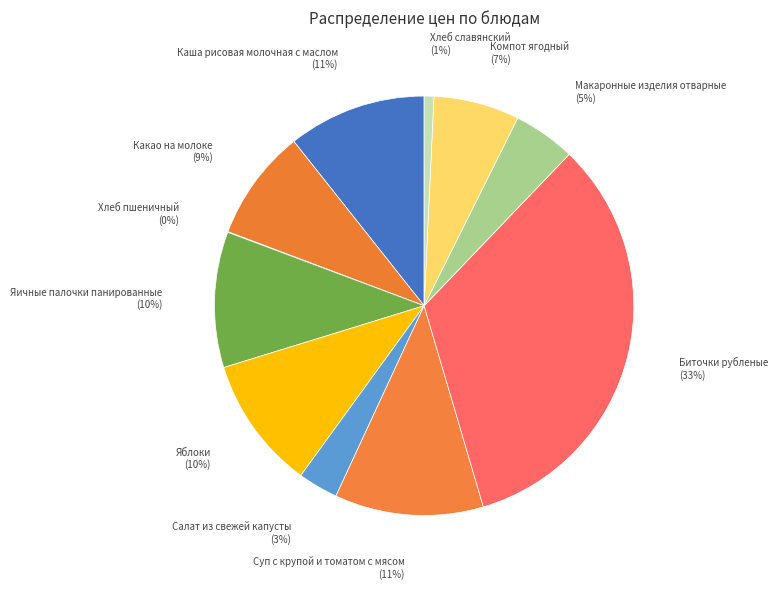

To the nearest percent, what portion does Яблоки represent?

10%